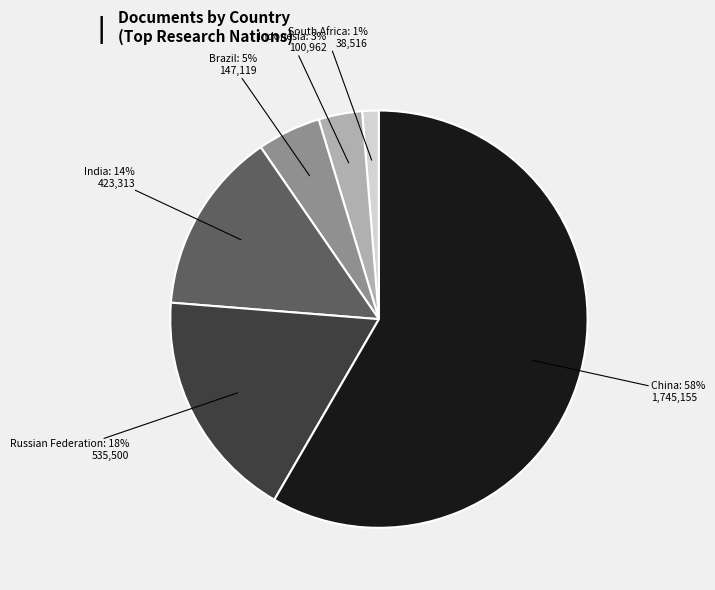

To the nearest percent, what is the average slice percentage?

17%